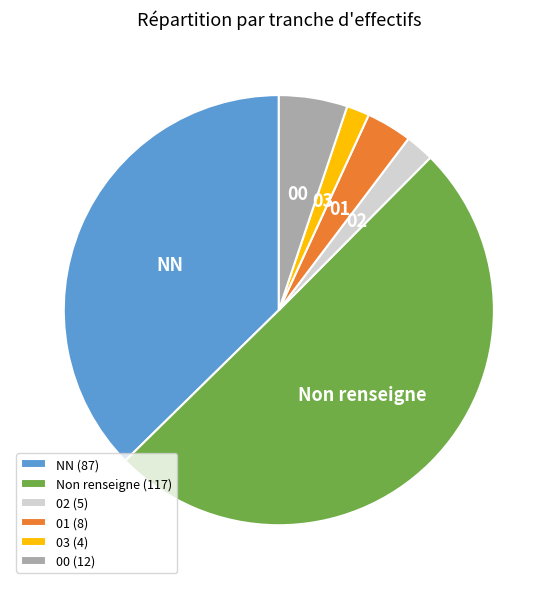

Is the sum of NN and 01 greater than half?

No